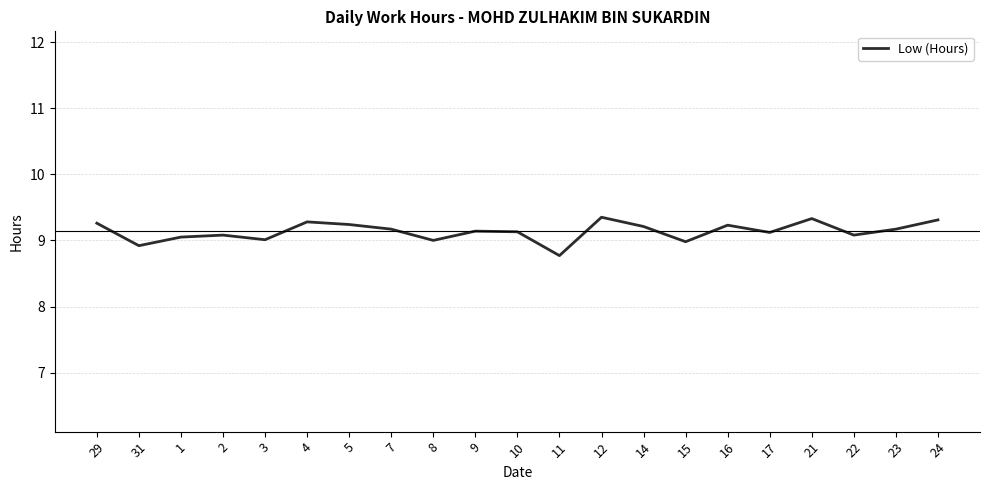

What is the difference between the maximum and minimum values?

0.6